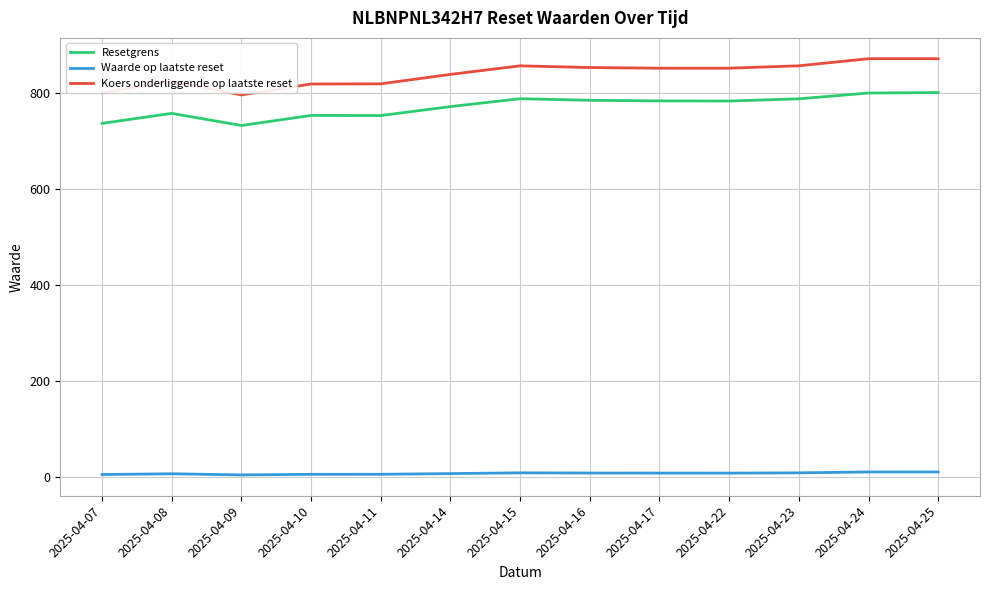

Which series has the largest total across all categories?

Koers onderliggende op laatste reset